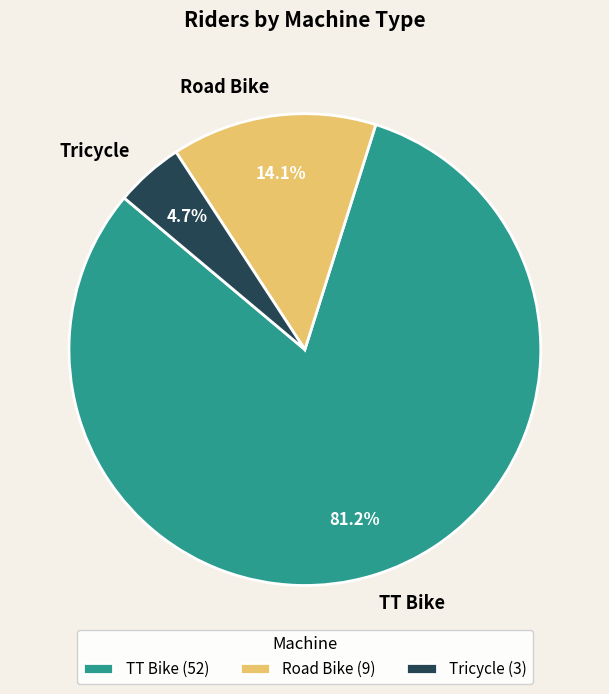

Between TT Bike and Road Bike, which is larger?

TT Bike